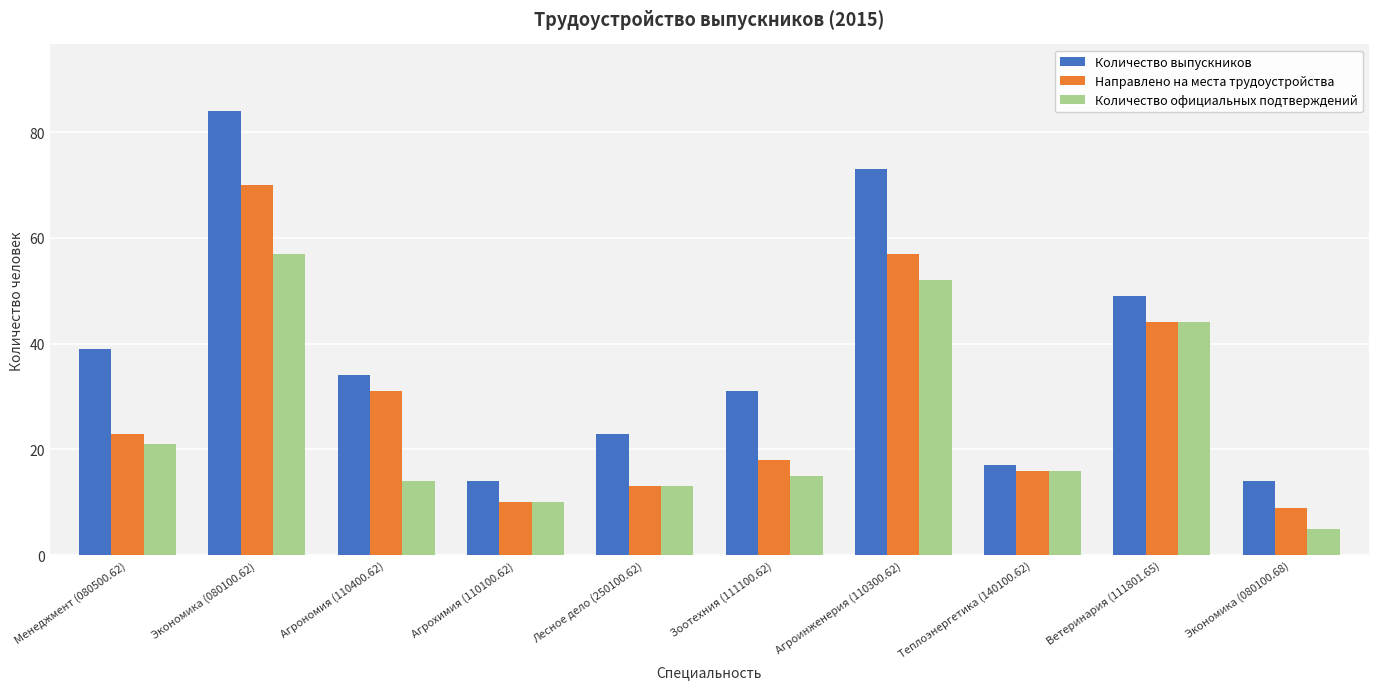

Is it true that Количество выпускников equals 20 at Агрономия (110400.62)?

False